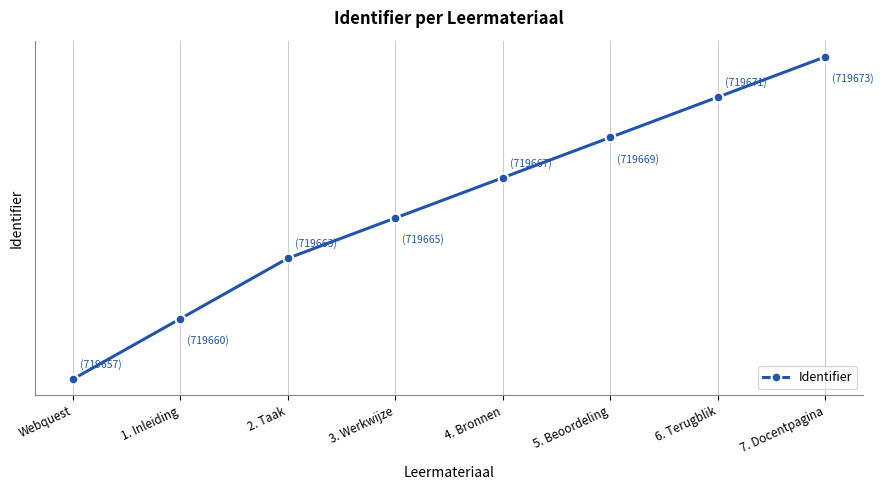

At which label is the value closest to 719665?

3. Werkwijze